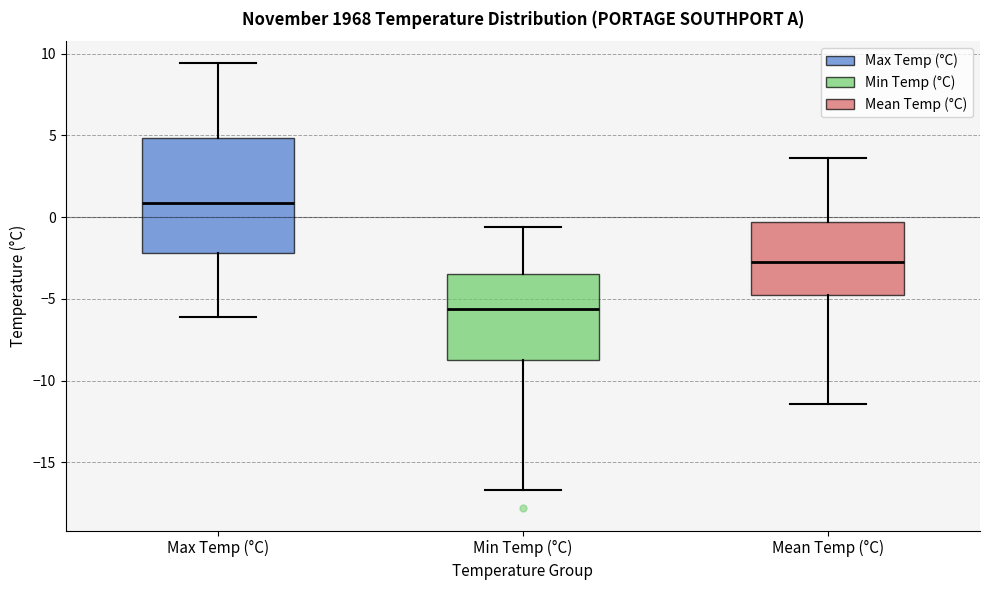

Reading left to right, transcribe this box plot: for each box, give where its median line is, the range the box spans, and where its two whiskers end, as read against the y-axis. The values are not printed on the chart, so give them approximately, as read against the axis.

Max Temp (°C): median 1.0, box -2.0 to 5.0, whiskers -6.0 to 9.5
Min Temp (°C): median -5.5, box -8.5 to -3.5, whiskers -16.5 to -0.5
Mean Temp (°C): median -2.5, box -5.0 to -0.5, whiskers -11.5 to 3.5